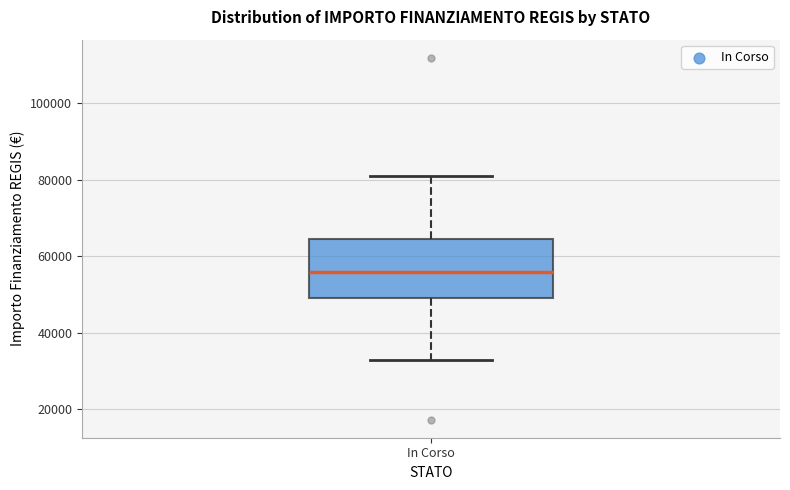

Read this box plot against the y-axis: the position of the median line, the range covered by the box, and the ends of both whiskers. The values are not printed on the chart, so give them approximately, as read against the axis.

median 56000, box 50000 to 64000, whiskers 32000 to 80000